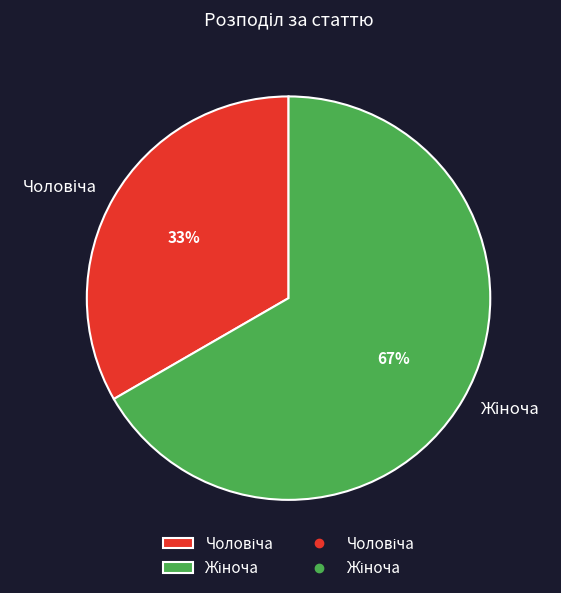

To the nearest percent, what is the average slice percentage?

50%